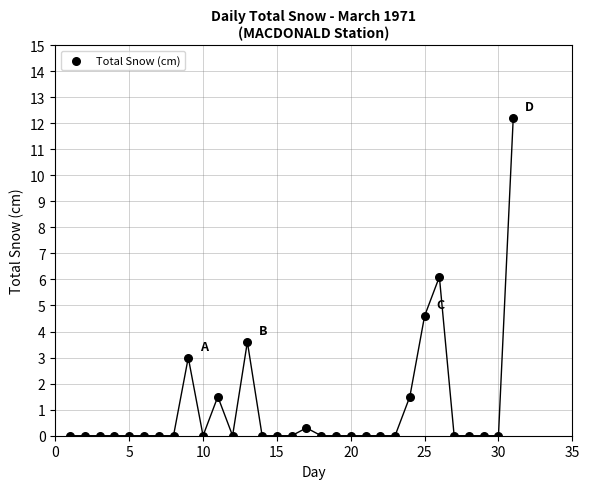

What is the range of Y values (max minus min)?

12.2